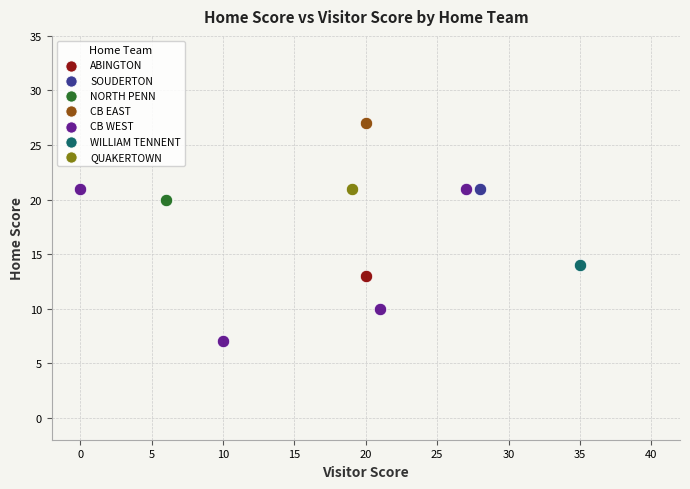

What are all the series names shown in the legend?

ABINGTON, SOUDERTON, NORTH PENN, CB EAST, CB WEST, WILLIAM TENNENT, QUAKERTOWN